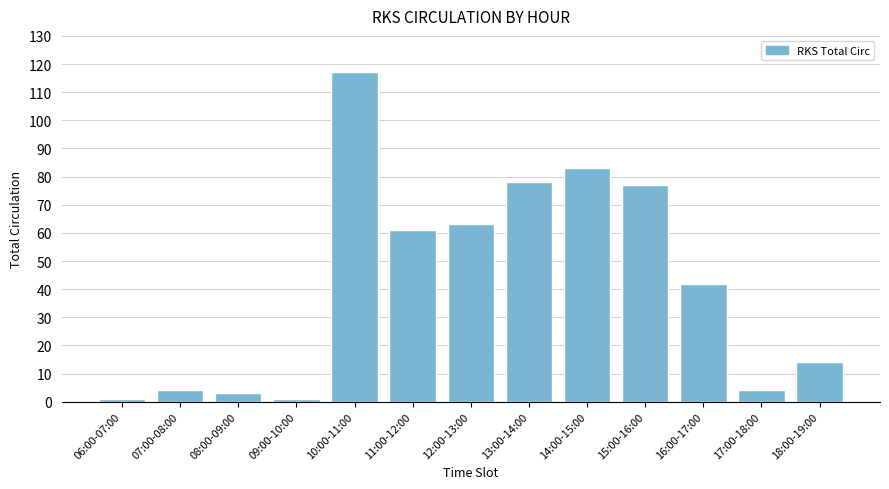

Reading left to right, list all the values displayed in this chart.

06:00-07:00=1	07:00-08:00=4	08:00-09:00=3	09:00-10:00=1	10:00-11:00=117	11:00-12:00=61	12:00-13:00=63	13:00-14:00=78	14:00-15:00=83	15:00-16:00=77	16:00-17:00=42	17:00-18:00=4	18:00-19:00=14